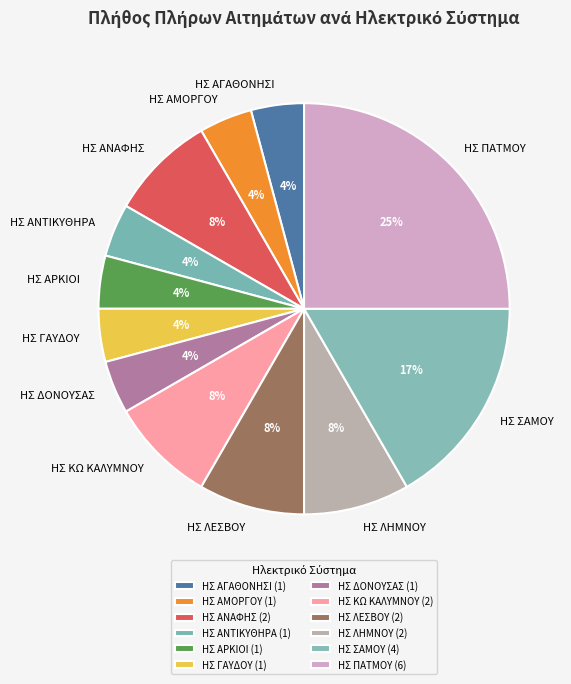

Between ΗΣ ΑΝΑΦΗΣ and ΗΣ ΑΜΟΡΓΟΥ, which is larger?

ΗΣ ΑΝΑΦΗΣ